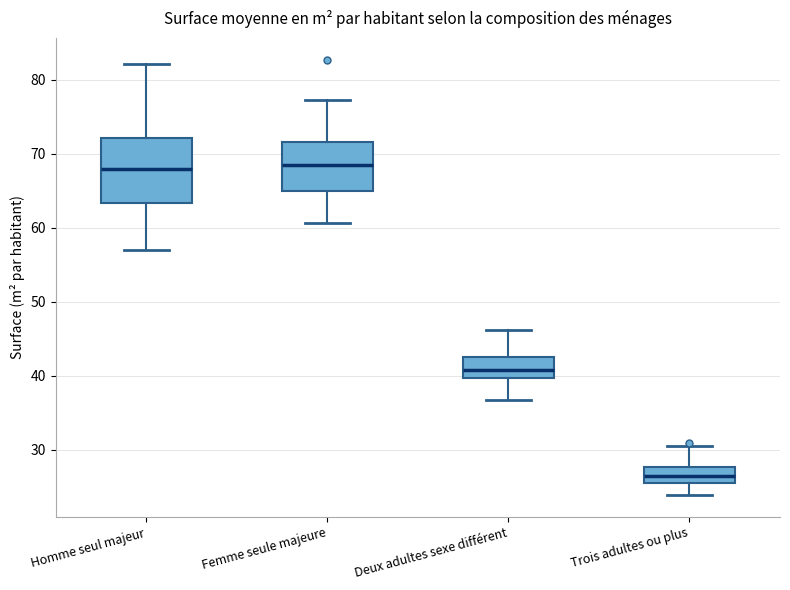

Where is the upper edge of the box for Trois adultes ou plus on the y-axis? The values are not printed on the chart, so give them approximately, as read against the axis.

28